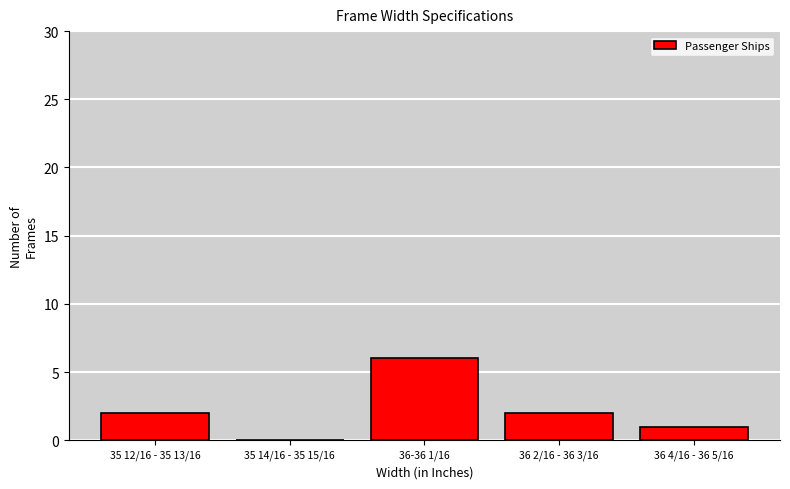

Reading left to right, extract all data points from this chart.

35 12/16 - 35 13/16=2	35 14/16 - 35 15/16=0	36-36 1/16=6	36 2/16 - 36 3/16=2	36 4/16 - 36 5/16=1